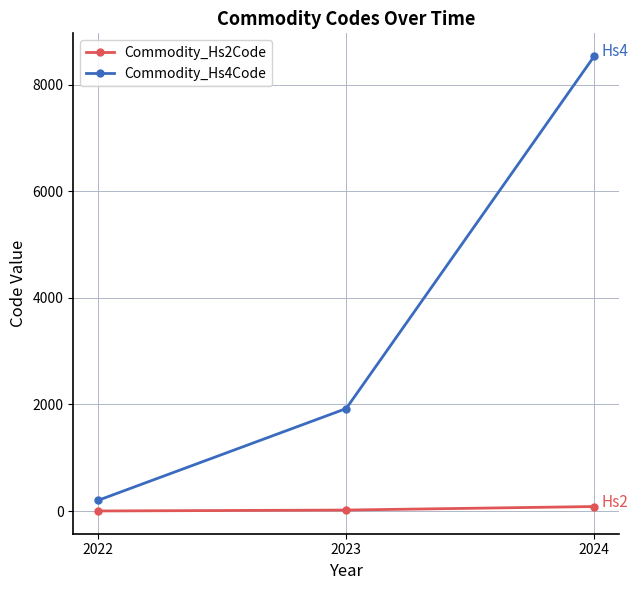

The Commodity_Hs2Code series shows 2.0 at 2022. True or false?

True